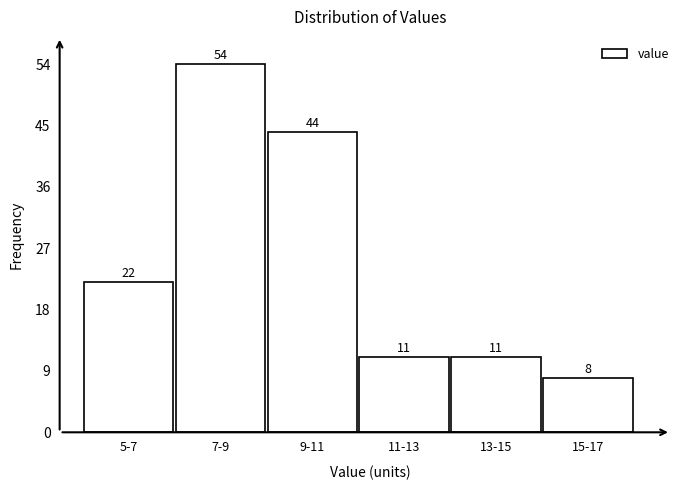

Reading left to right, list all the values displayed in this chart.

5-7=22	7-9=54	9-11=44	11-13=11	13-15=11	15-17=8